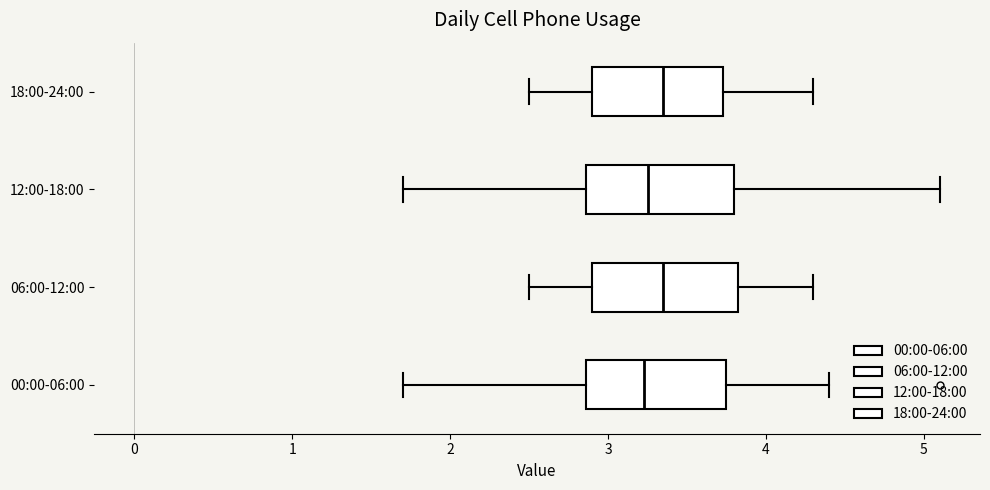

Where does the median line of the box for 12:00-18:00 sit on the x-axis? The values are not printed on the chart, so give them approximately, as read against the axis.

3.3